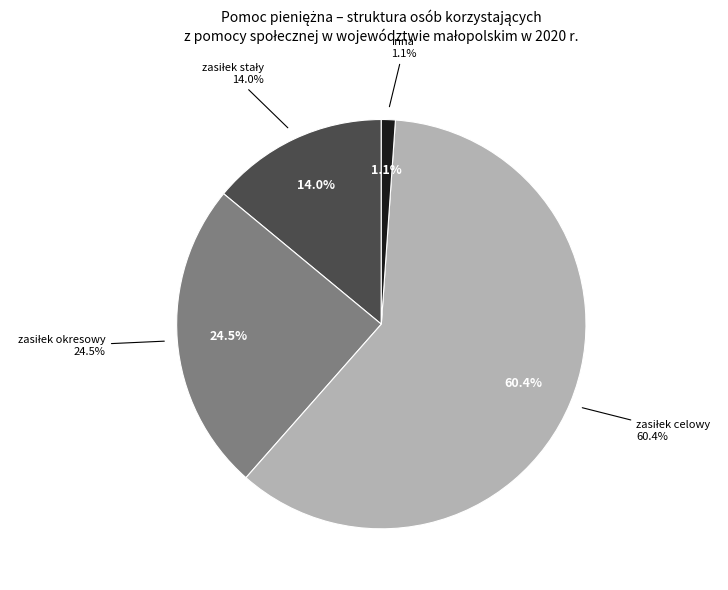

Rank the categories by value from lowest to highest.

inna, zasiłek stały, zasiłek okresowy, zasiłek celowy